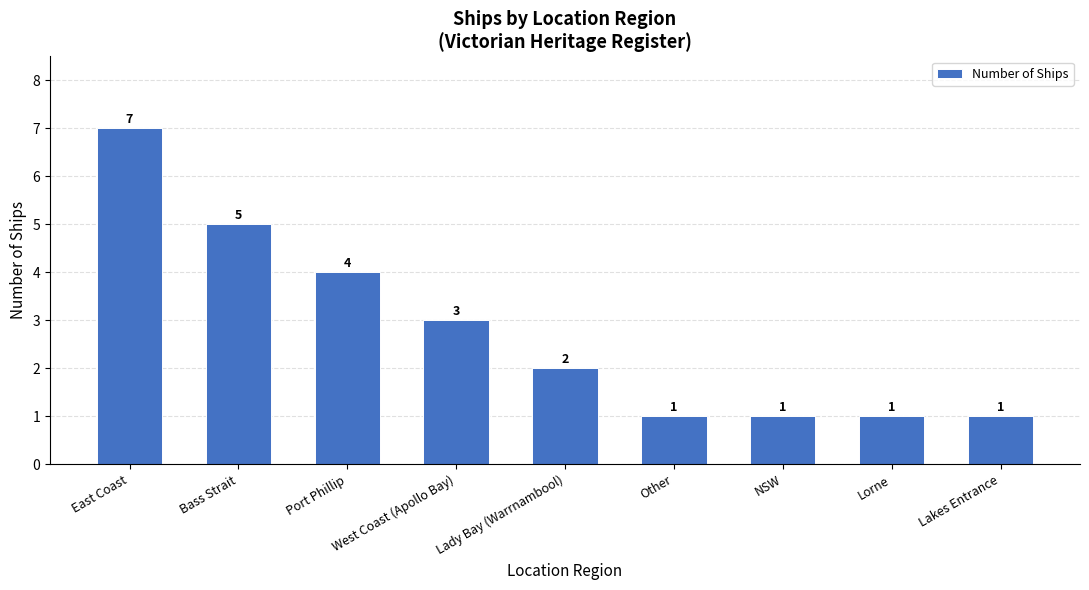

Is it true that the value at Port Phillip is 4?

True